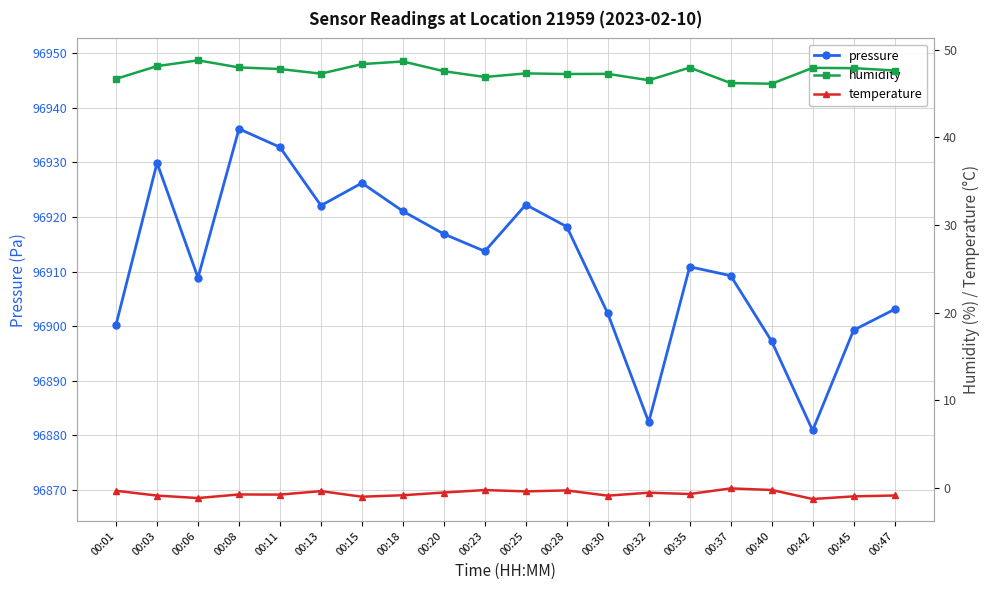

Between 00:13 and 00:40, which is larger?

00:13